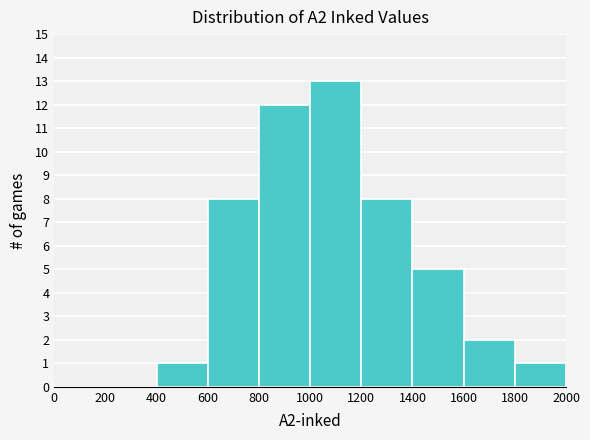

Reading left to right, transcribe this chart: for each bar, give the range it covers on the x-axis and its height. The values are not printed on the chart, so give them approximately, as read against the axis.

0 to 200: 0
200 to 400: 0
400 to 600: 1
600 to 800: 8
800 to 1000: 12
1000 to 1200: 13
1200 to 1400: 8
1400 to 1600: 5
1600 to 1800: 2
1800 to 2000: 1